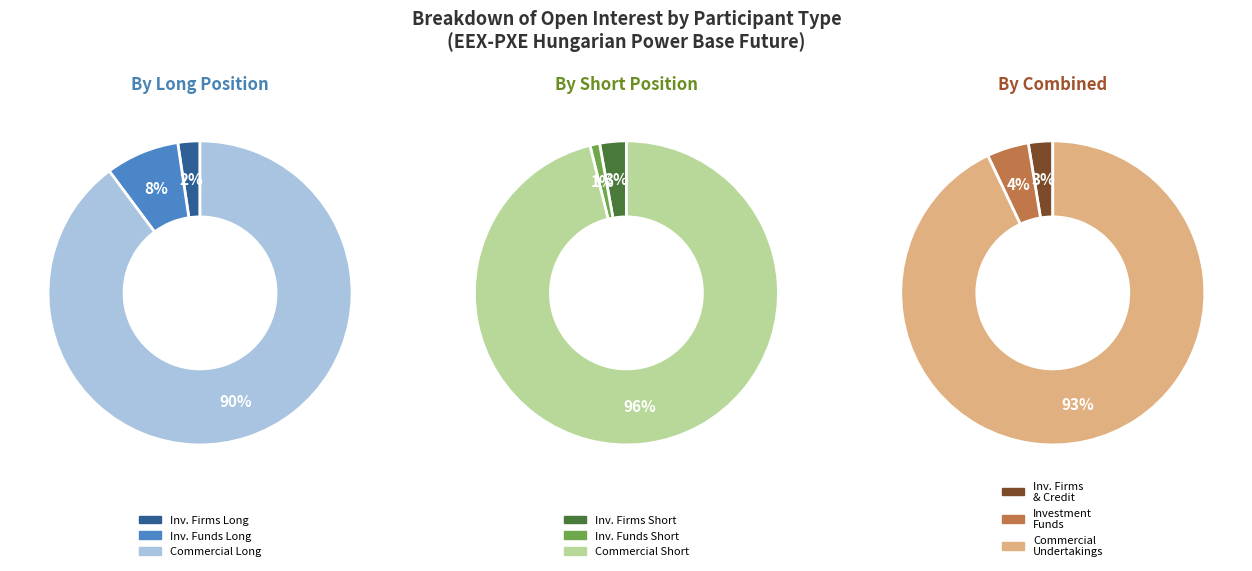

Is it true that Investment Funds Long is 1% of the pie?

False